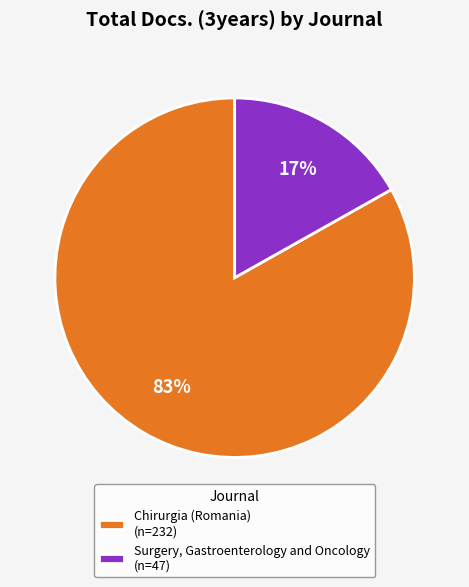

Do Chirurgia (Romania) and Surgery, Gastroenterology and Oncology together represent more than half of the pie?

Yes